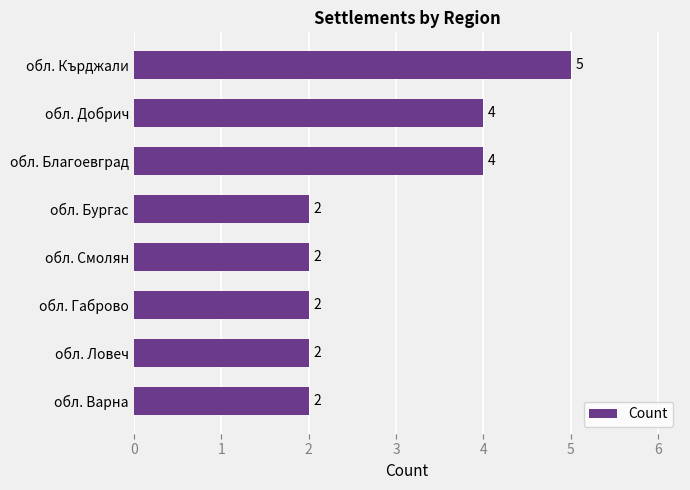

Reading bottom to top, list all the values displayed in this chart.

2	2	2	2	2	4	4	5